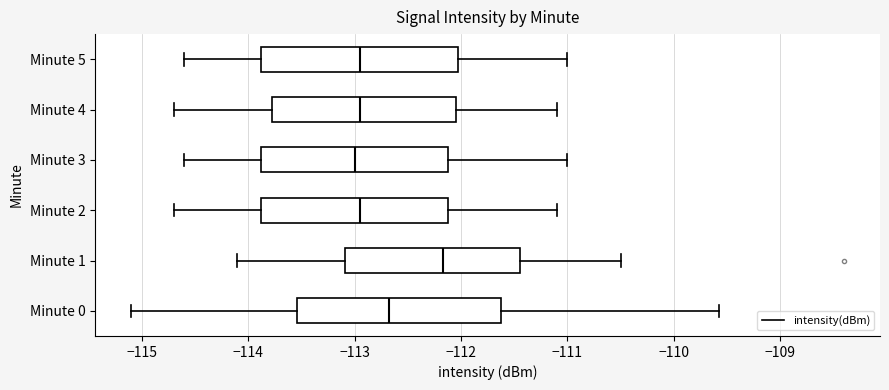

Where is the left edge of the box for Minute 3 on the x-axis? The values are not printed on the chart, so give them approximately, as read against the axis.

-113.9